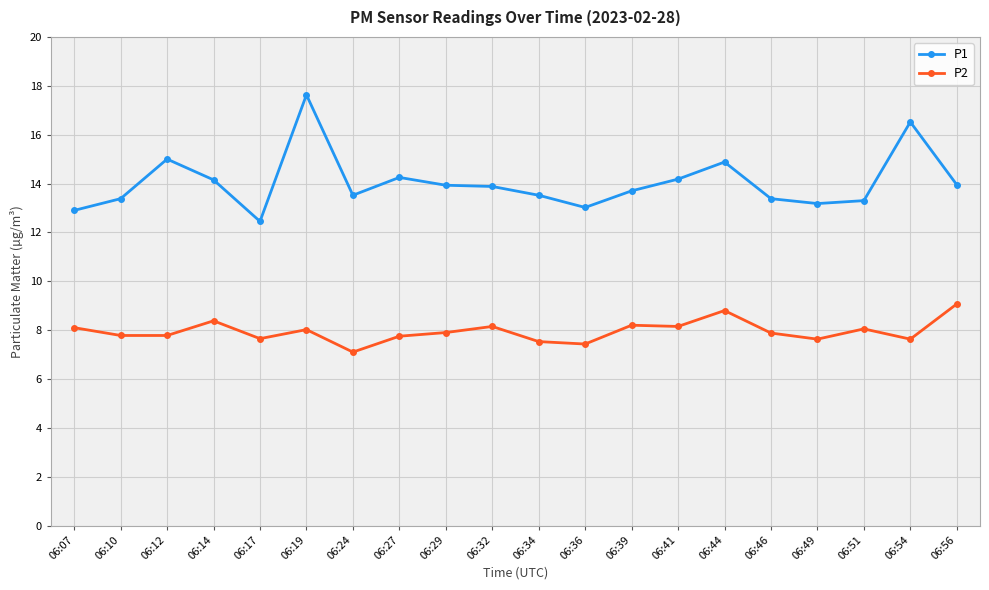

What is the highest value of the P1 series?

17.6